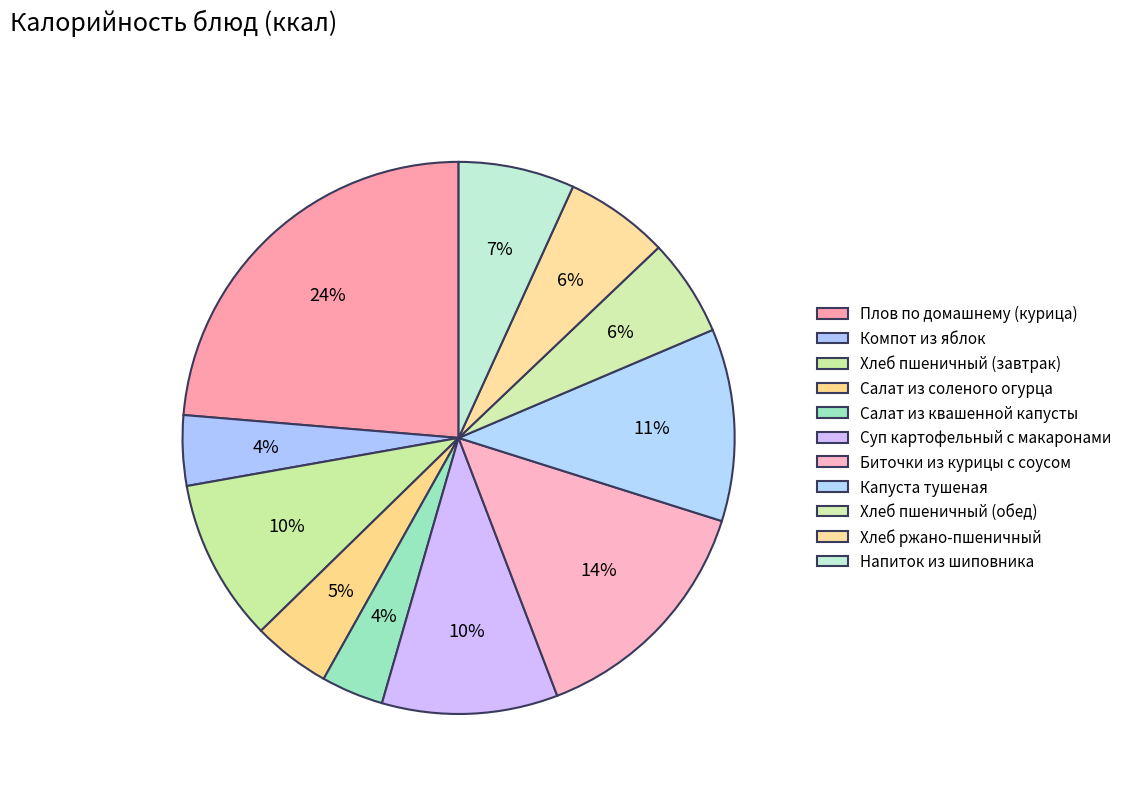

How many slices are in this pie chart?

11